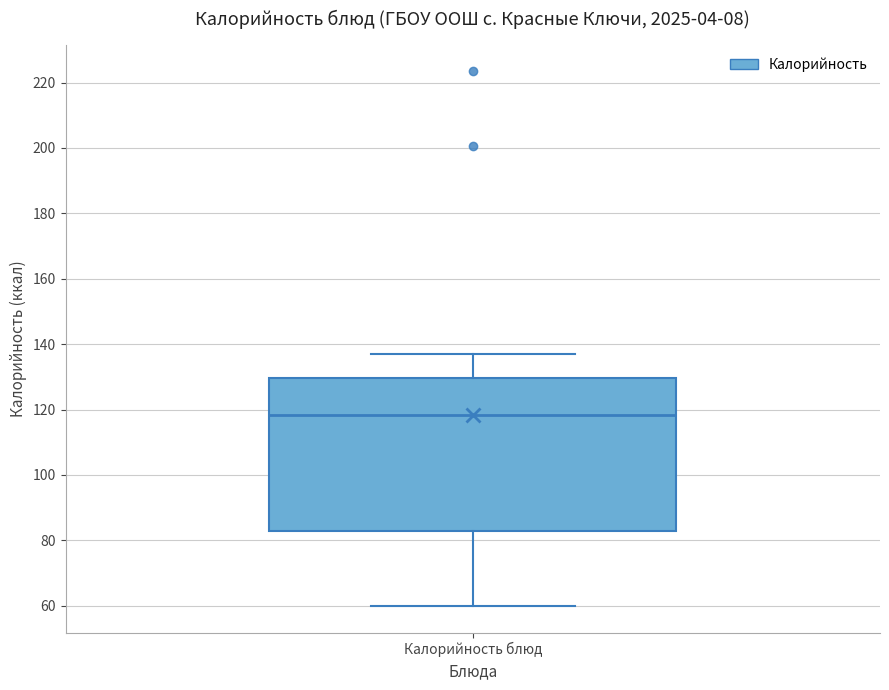

Transcribe this box plot: give where the median line is, the range the box spans, and where the two whiskers end, as read against the y-axis. The values are not printed on the chart, so give them approximately, as read against the axis.

median 118, box 84 to 130, whiskers 60 to 138